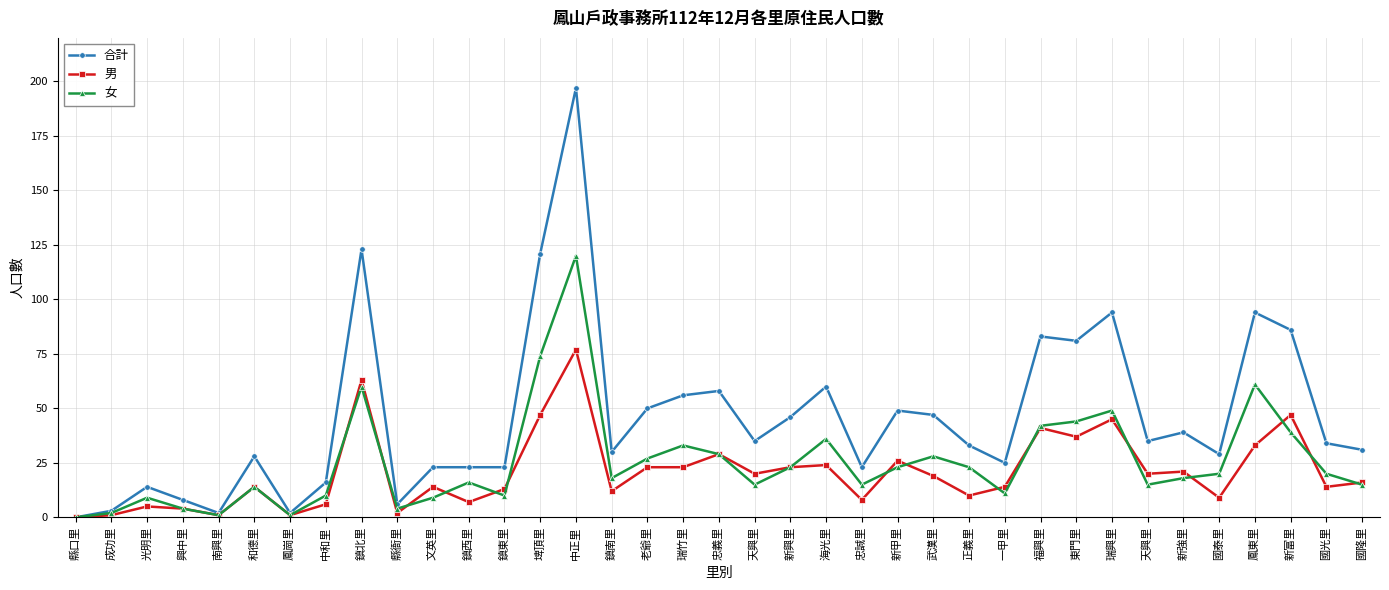

How many lines are shown in the chart?

3